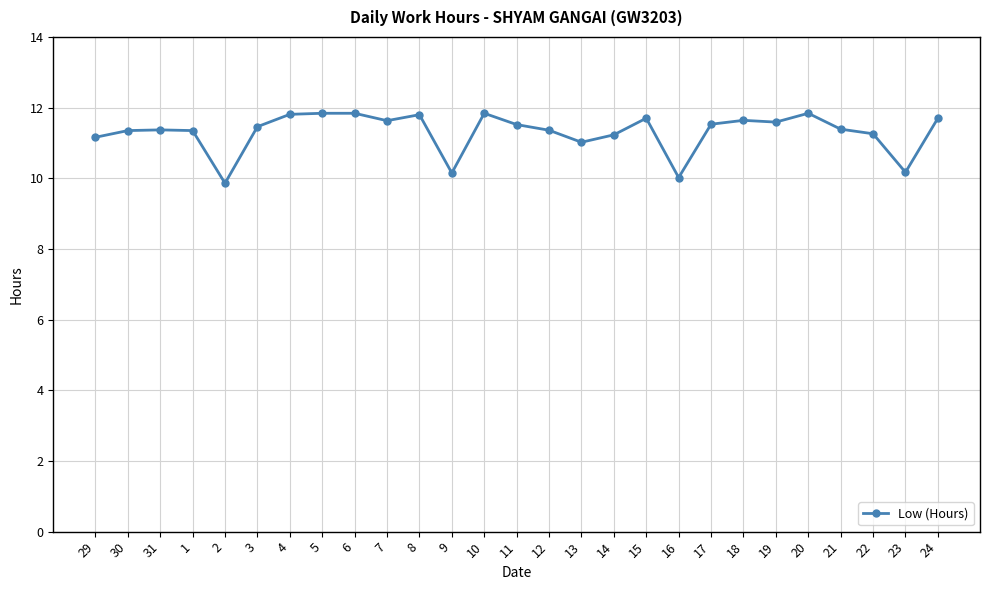

What is the label of the 21st point from the left?

18